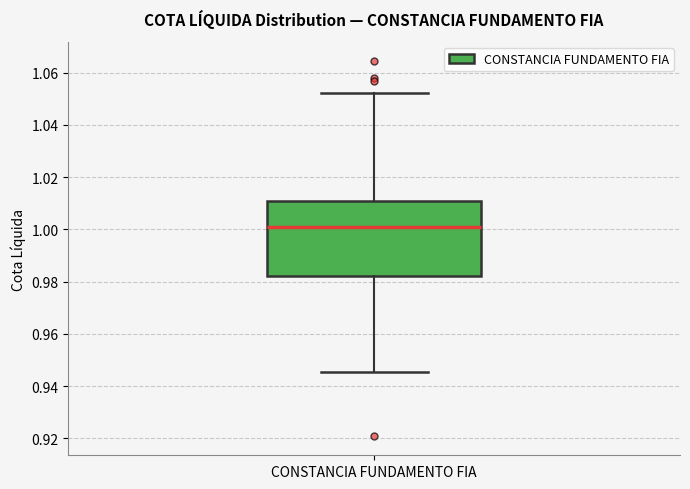

Read this box plot against the y-axis: the position of the median line, the range covered by the box, and the ends of both whiskers. The values are not printed on the chart, so give them approximately, as read against the axis.

median 1.002, box 0.982 to 1.010, whiskers 0.946 to 1.052